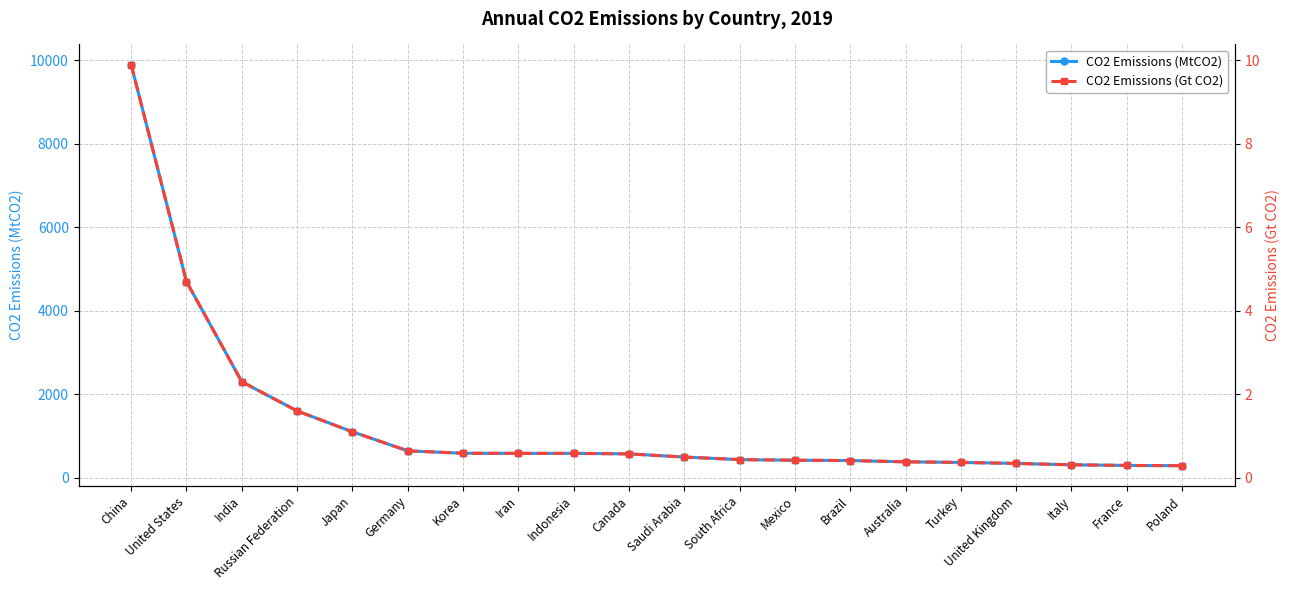

True or false: CO2 Emissions (Gt CO2) has more than 2 points higher than both neighbors.

False